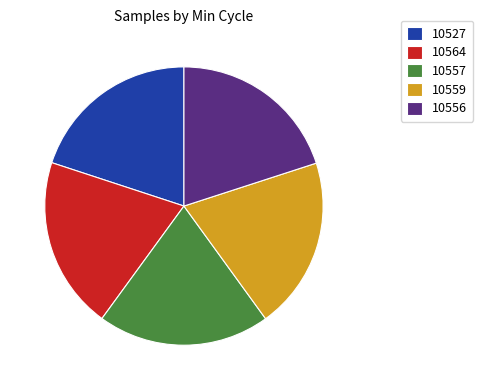

True or false: 10557 accounts for 20% of the total.

True